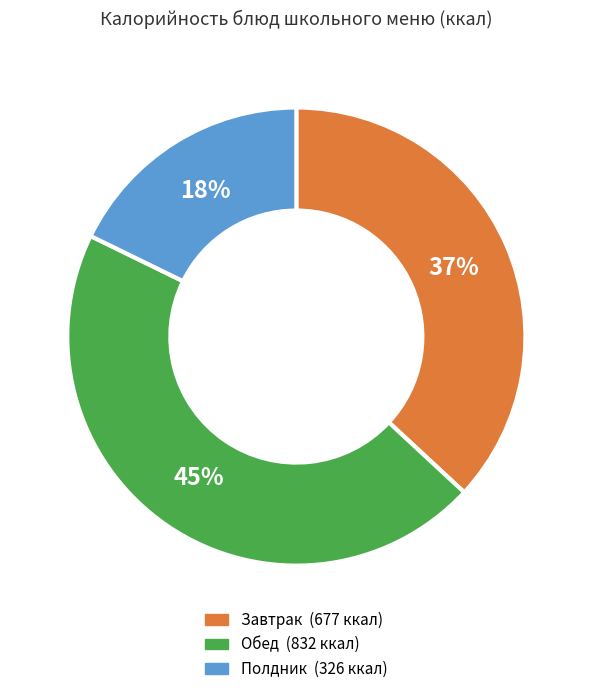

How many slices are in this pie chart?

3